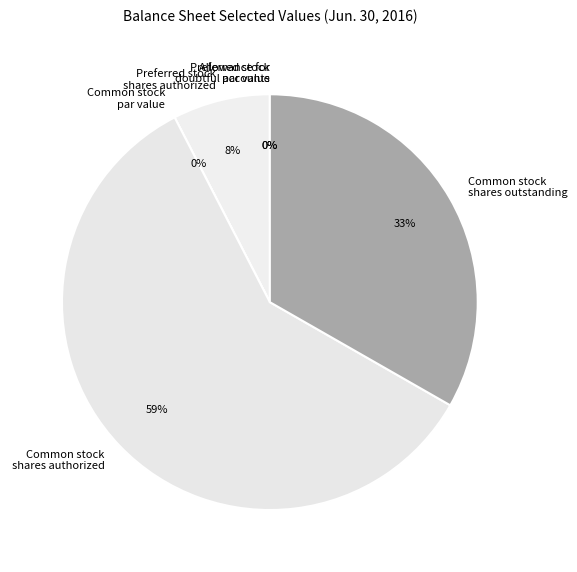

What is the majority slice?

Common stock - shares authorized